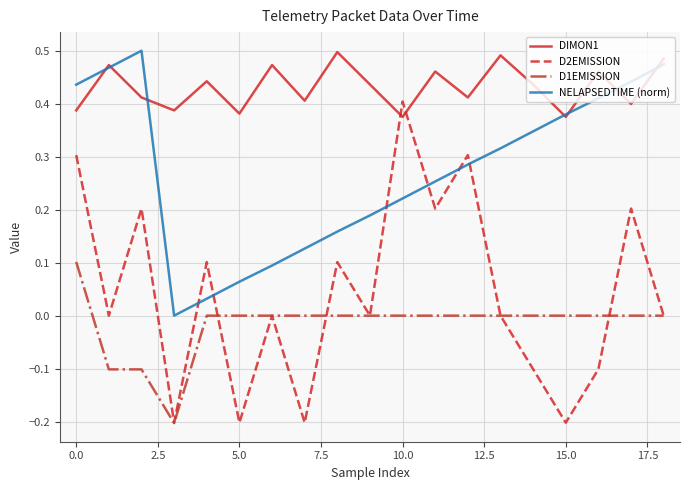

Which series has the largest total across all categories?

DIMON1